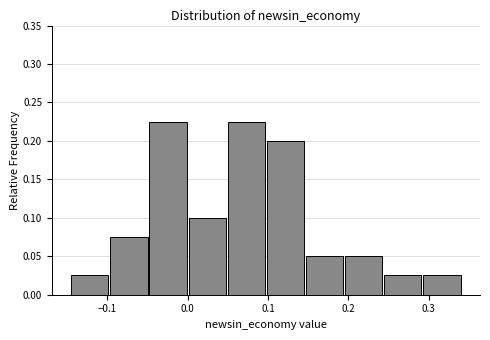

Reading left to right, list every bar in this chart as the range it spans on the x-axis followed by its height. Neither the bar edges nor the heights are printed on the chart, so give them approximately, as read against the axes.

-0.15 to -0.10: 0.025
-0.10 to -0.05: 0.075
-0.05 to 0.00: 0.225
0.00 to 0.05: 0.100
0.05 to 0.10: 0.225
0.10 to 0.15: 0.200
0.15 to 0.20: 0.050
0.20 to 0.24: 0.050
0.24 to 0.29: 0.025
0.29 to 0.34: 0.025